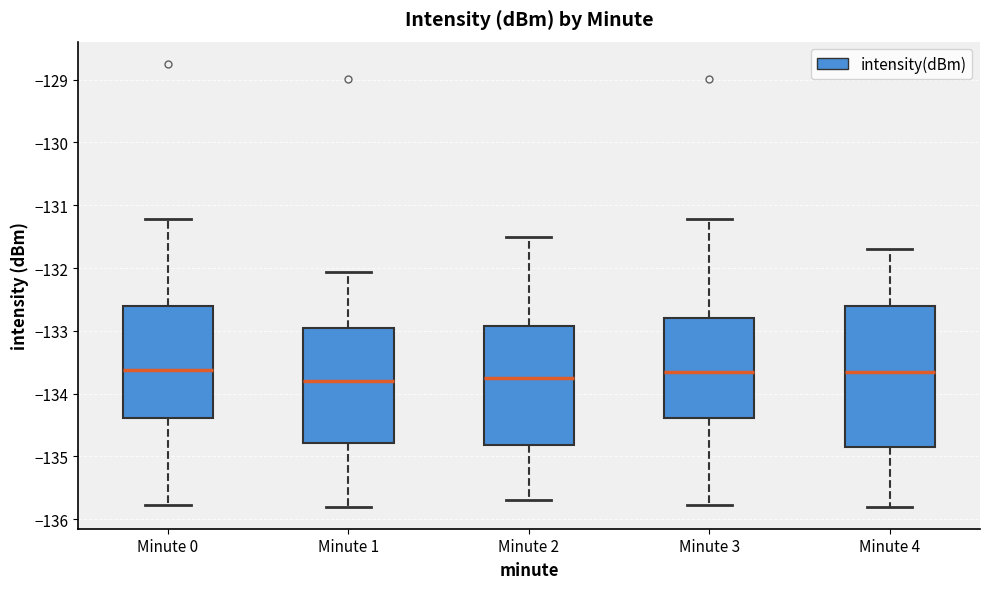

Reading left to right, read every box against the y-axis: the position of its median line, the range the box covers, and the ends of its whiskers. The values are not printed on the chart, so give them approximately, as read against the axis.

Minute 0: median -133.6, box -134.4 to -132.6, whiskers -135.8 to -131.2
Minute 1: median -133.8, box -134.8 to -132.9, whiskers -135.8 to -132.1
Minute 2: median -133.7, box -134.8 to -132.9, whiskers -135.7 to -131.5
Minute 3: median -133.7, box -134.4 to -132.8, whiskers -135.8 to -131.2
Minute 4: median -133.7, box -134.9 to -132.6, whiskers -135.8 to -131.7